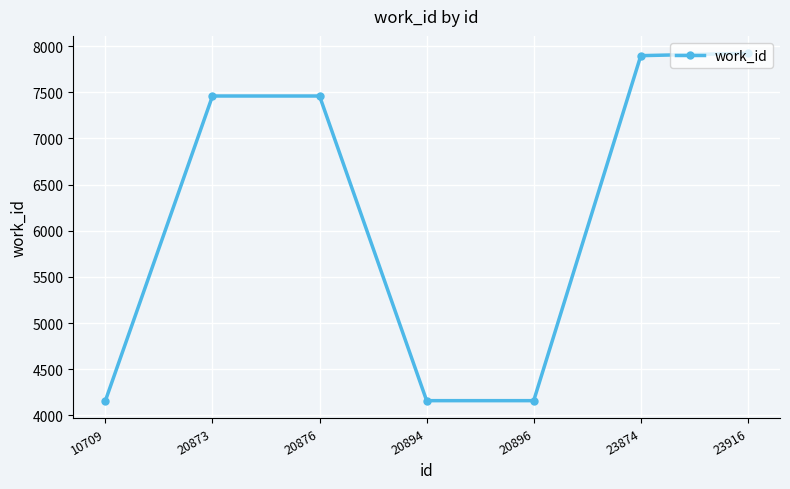

What is the minimum value shown in the chart?

4159